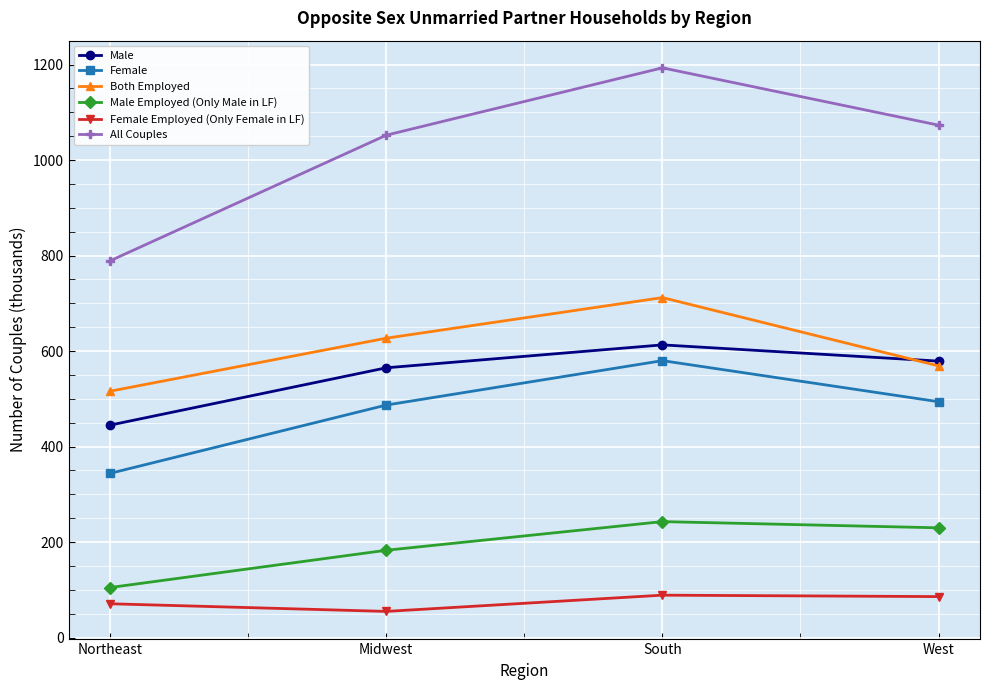

At which category does the chart reach its minimum across all series?

Midwest